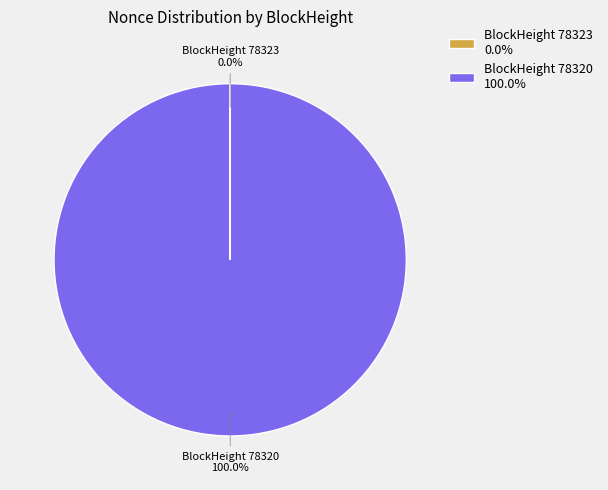

Does any single category account for the majority?

Yes